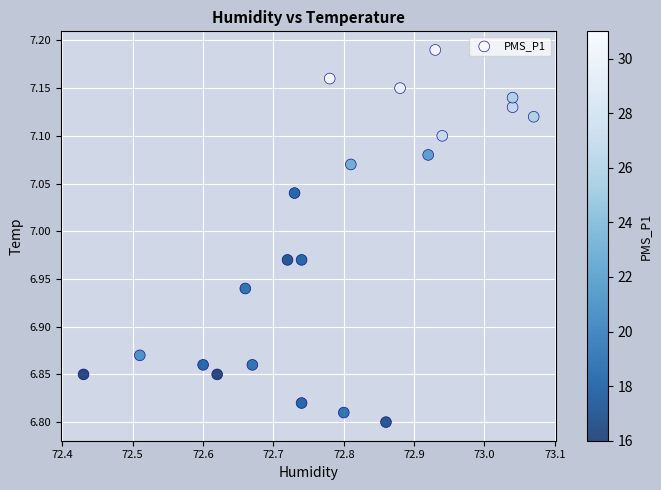

What is the range of X values (max minus min)?

0.6